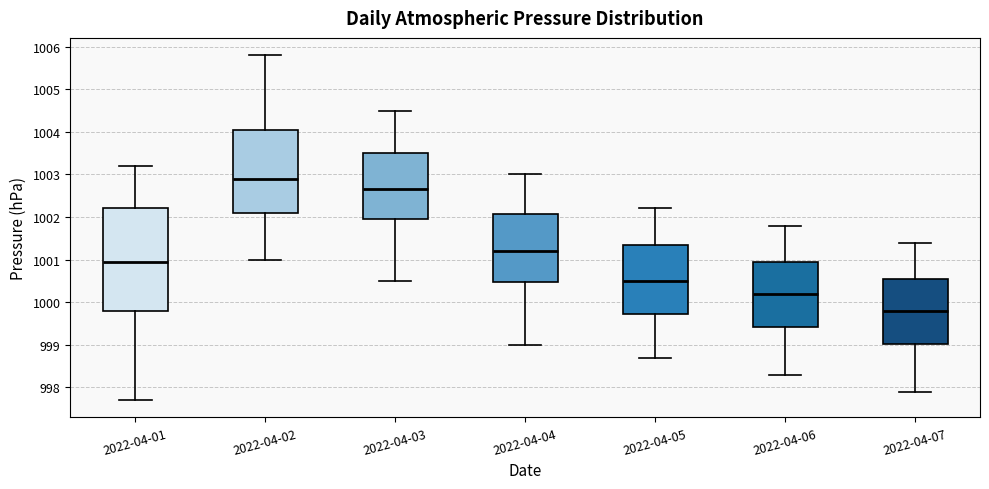

Where does the upper whisker of the box for 2022-04-06 end on the y-axis? The values are not printed on the chart, so give them approximately, as read against the axis.

1001.8